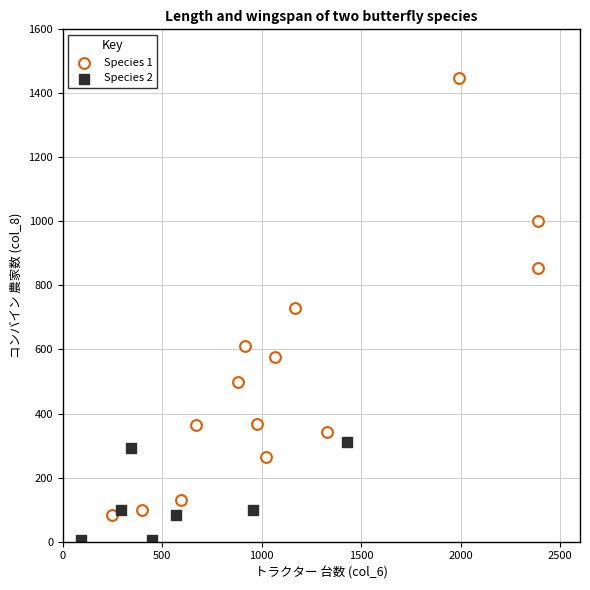

Which series contains the highest Y value?

Species 1